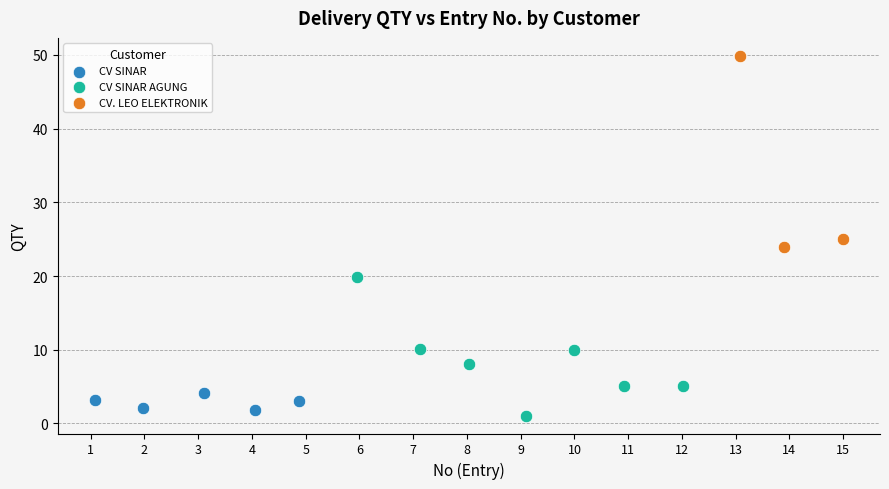

Which series has the widest spread of Y values?

CV. LEO ELEKTRONIK